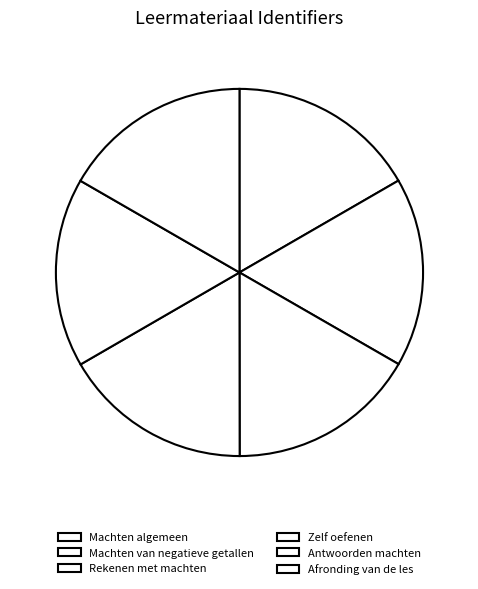

To the nearest percent, what percentage of the pie is Rekenen met machten?

17%